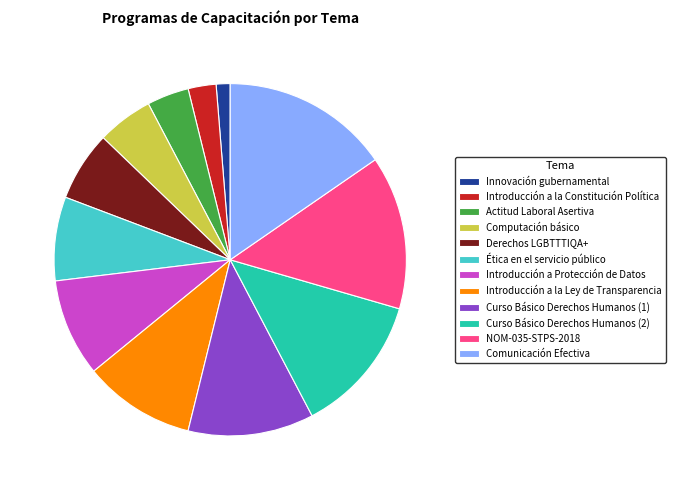

Is Curso Básico Derechos Humanos (1) the majority of the pie?

No